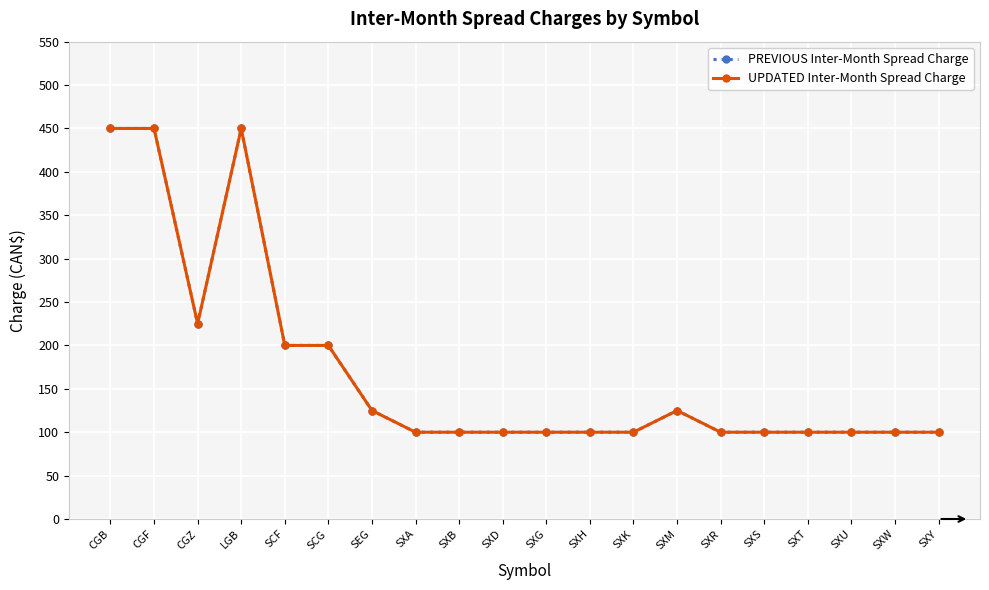

Is this an area chart (filled region under the line)?

No